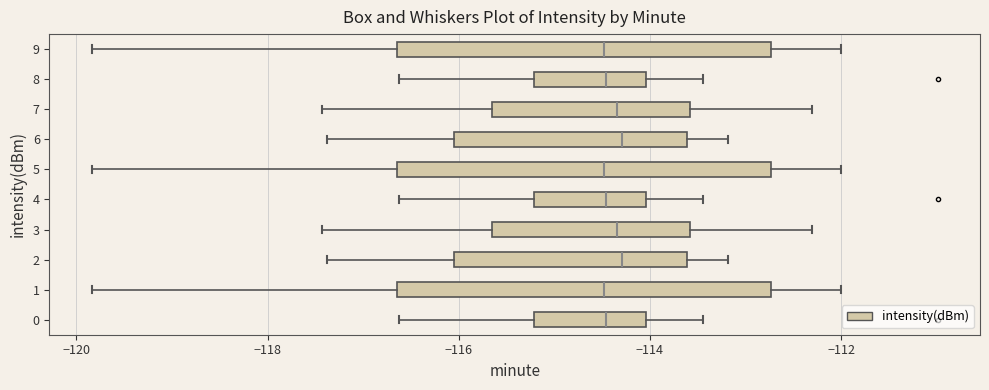

Reading bottom to top, transcribe this box plot: for each box, give where its median line is, the range the box spans, and where its two whiskers end, as read against the x-axis. The values are not printed on the chart, so give them approximately, as read against the axis.

0: median -114.4, box -115.2 to -114.0, whiskers -116.6 to -113.4
1: median -114.4, box -116.6 to -112.8, whiskers -119.8 to -112.0
2: median -114.2, box -116.0 to -113.6, whiskers -117.4 to -113.2
3: median -114.4, box -115.6 to -113.6, whiskers -117.4 to -112.4
4: median -114.4, box -115.2 to -114.0, whiskers -116.6 to -113.4
5: median -114.4, box -116.6 to -112.8, whiskers -119.8 to -112.0
6: median -114.2, box -116.0 to -113.6, whiskers -117.4 to -113.2
7: median -114.4, box -115.6 to -113.6, whiskers -117.4 to -112.4
8: median -114.4, box -115.2 to -114.0, whiskers -116.6 to -113.4
9: median -114.4, box -116.6 to -112.8, whiskers -119.8 to -112.0